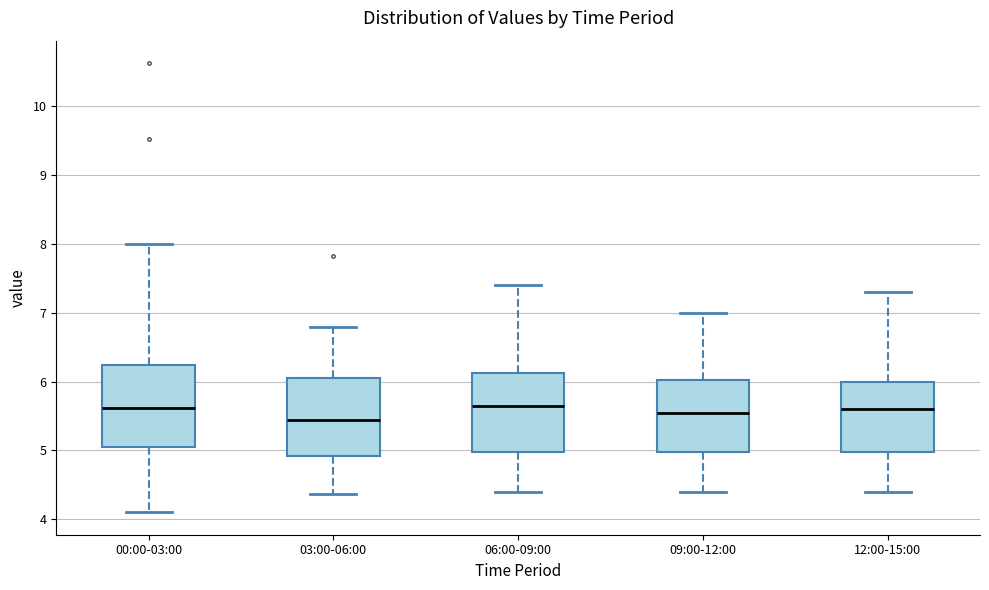

Reading left to right, read every box against the y-axis: the position of its median line, the range the box covers, and the ends of its whiskers. The values are not printed on the chart, so give them approximately, as read against the axis.

00:00-03:00: median 5.6, box 5.1 to 6.2, whiskers 4.1 to 8.0
03:00-06:00: median 5.4, box 4.9 to 6.0, whiskers 4.4 to 6.8
06:00-09:00: median 5.7, box 5.0 to 6.1, whiskers 4.4 to 7.4
09:00-12:00: median 5.6, box 5.0 to 6.0, whiskers 4.4 to 7.0
12:00-15:00: median 5.6, box 5.0 to 6.0, whiskers 4.4 to 7.3